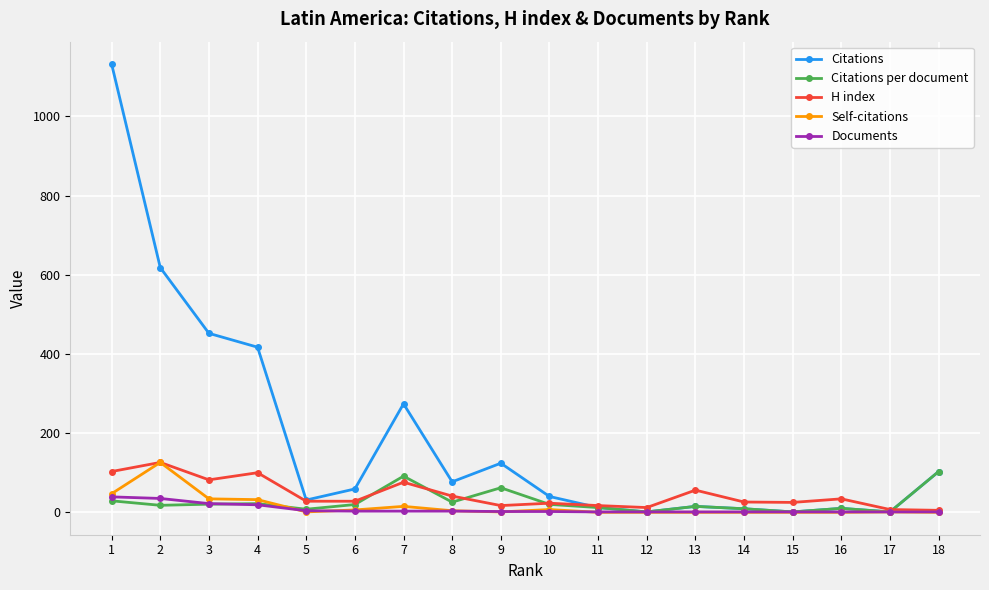

What is the lowest value of the H index series?

5.0